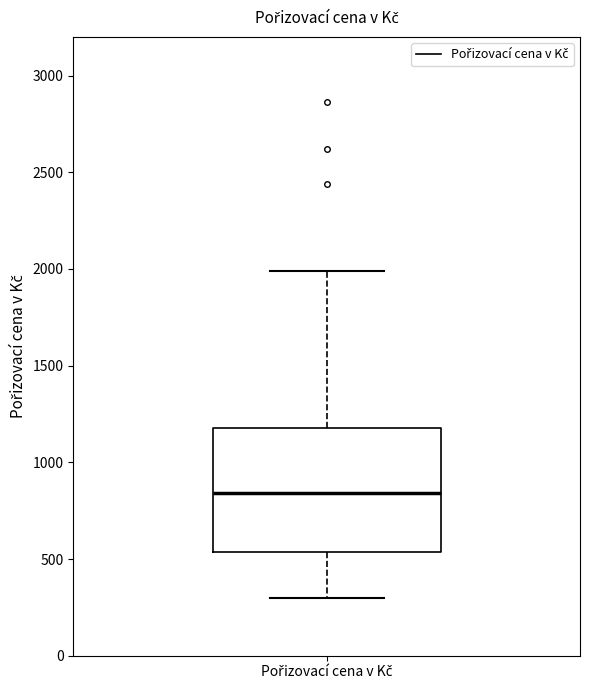

Where does the lower whisker of the box for Pořizovací cena v Kč end on the y-axis? The values are not printed on the chart, so give them approximately, as read against the axis.

300